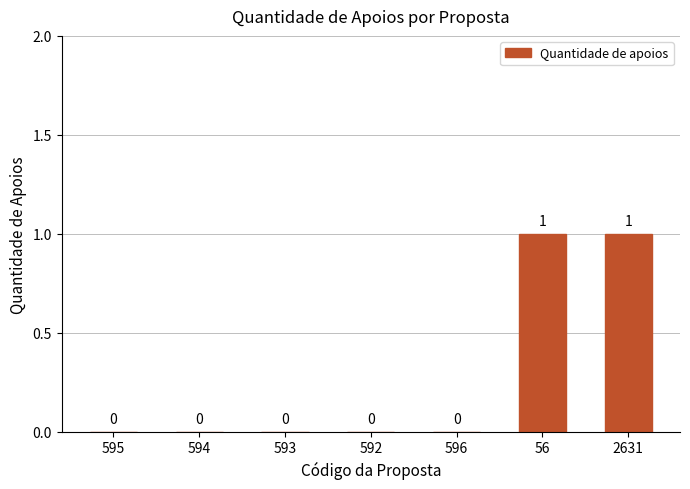

What is the change in value from 592 to 56?

+1